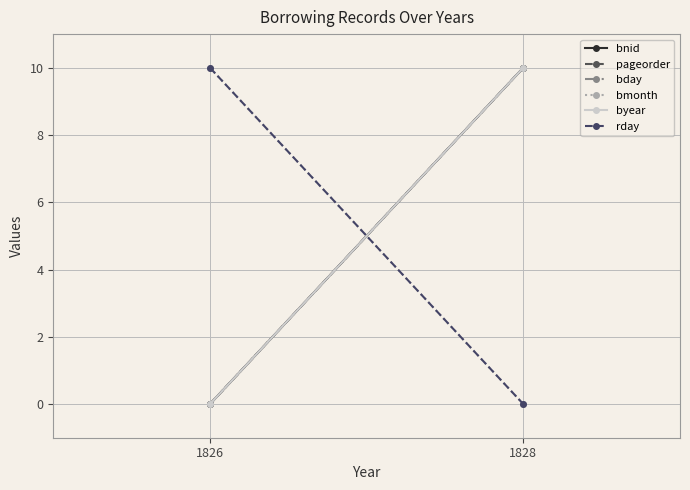

True or false: byear has a value of -4.3 at 1826.

False